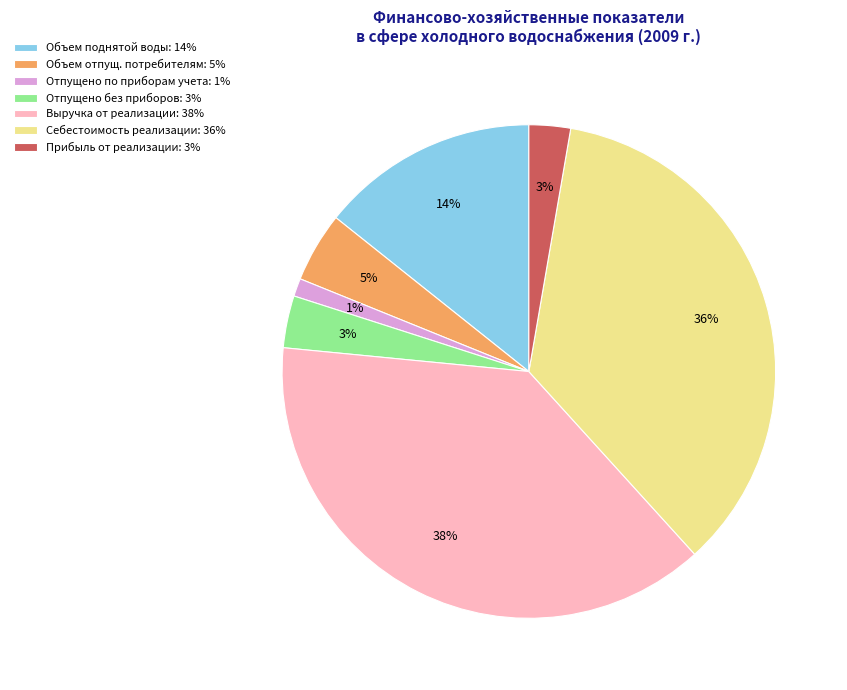

Count the number of slices in the pie.

7